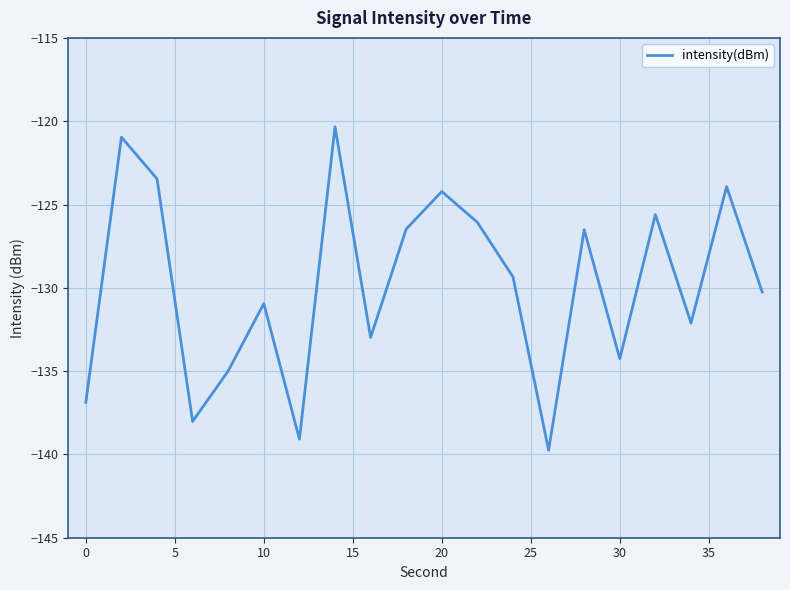

What is the smallest value displayed?

-139.7